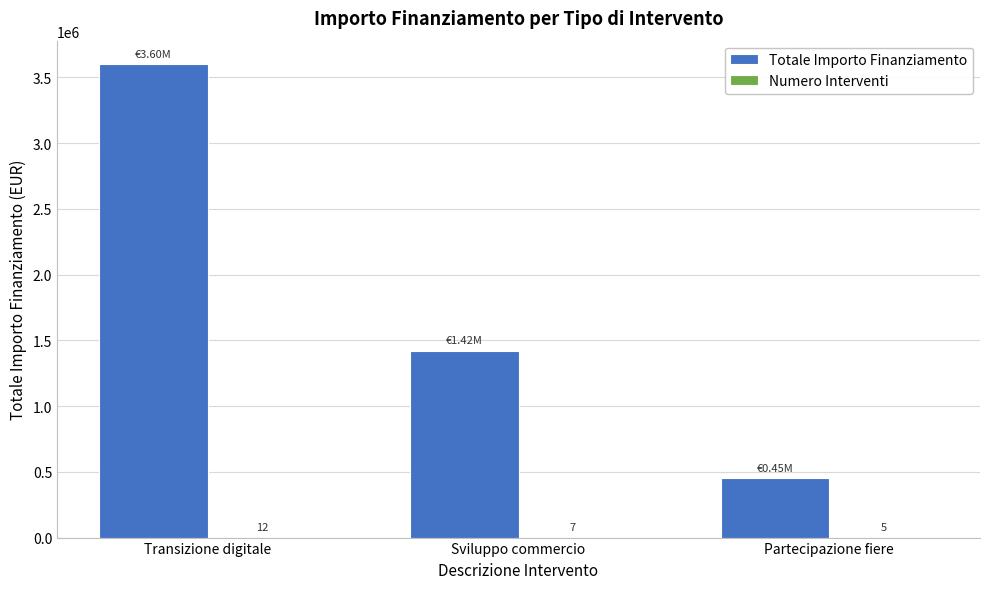

At which label does Totale Importo Finanziamento reach its peak?

Transizione digitale